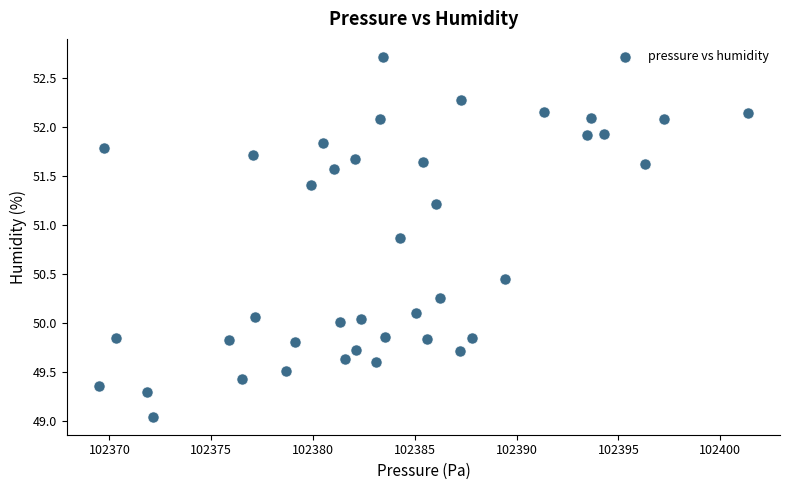

What is the range of X values (max minus min)?

31.8